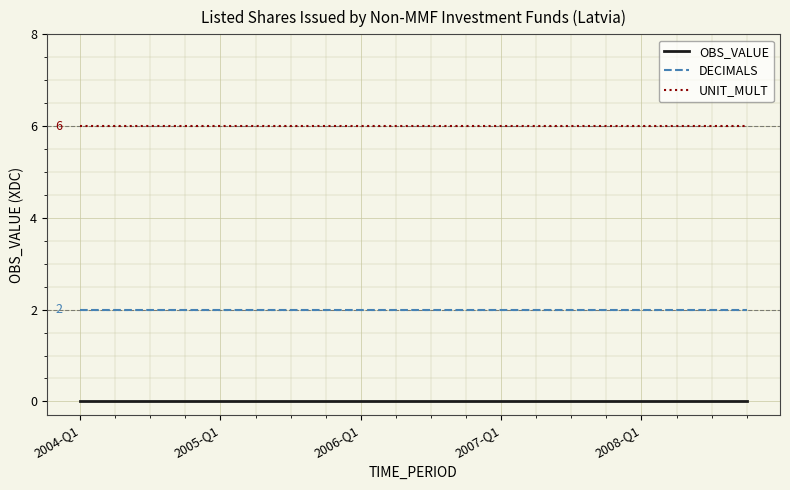

List the series in order of their peak value, highest first.

UNIT_MULT, DECIMALS, OBS_VALUE